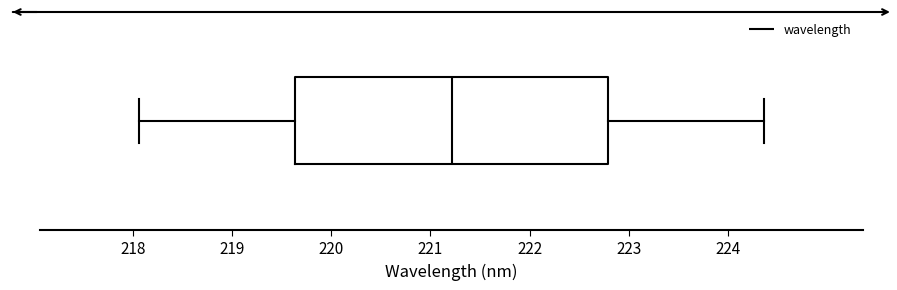

Read this box plot against the x-axis: the position of the median line, the range covered by the box, and the ends of both whiskers. The values are not printed on the chart, so give them approximately, as read against the axis.

median 221.2, box 219.6 to 222.8, whiskers 218.1 to 224.4